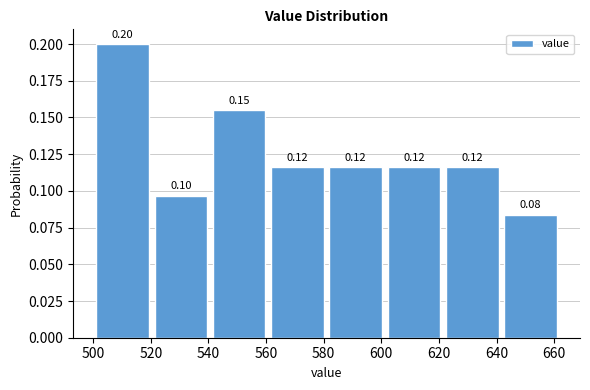

Over which range of the x-axis is the bar tallest?

500 to 520